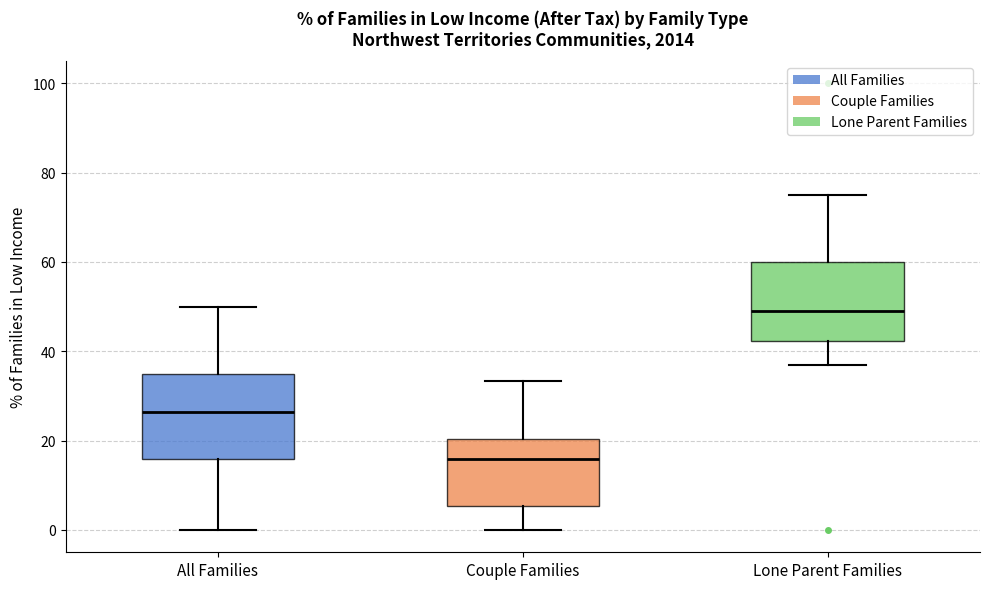

Reading left to right, read every box against the y-axis: the position of its median line, the range the box covers, and the ends of its whiskers. The values are not printed on the chart, so give them approximately, as read against the axis.

All Families: median 26, box 16 to 34, whiskers 0 to 50
Couple Families: median 16, box 6 to 20, whiskers 0 to 34
Lone Parent Families: median 48, box 42 to 60, whiskers 36 to 76